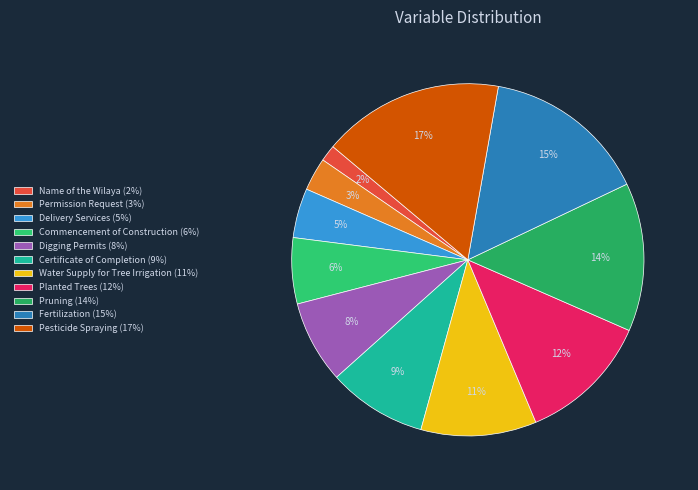

Rank the categories by value from lowest to highest.

Name of the Wilaya, Permission Request, Delivery Services, Commencement of Construction, Digging Permits, Certificate of Completion, Water Supply for Tree Irrigation, Planted Trees, Pruning, Fertilization, Pesticide Spraying